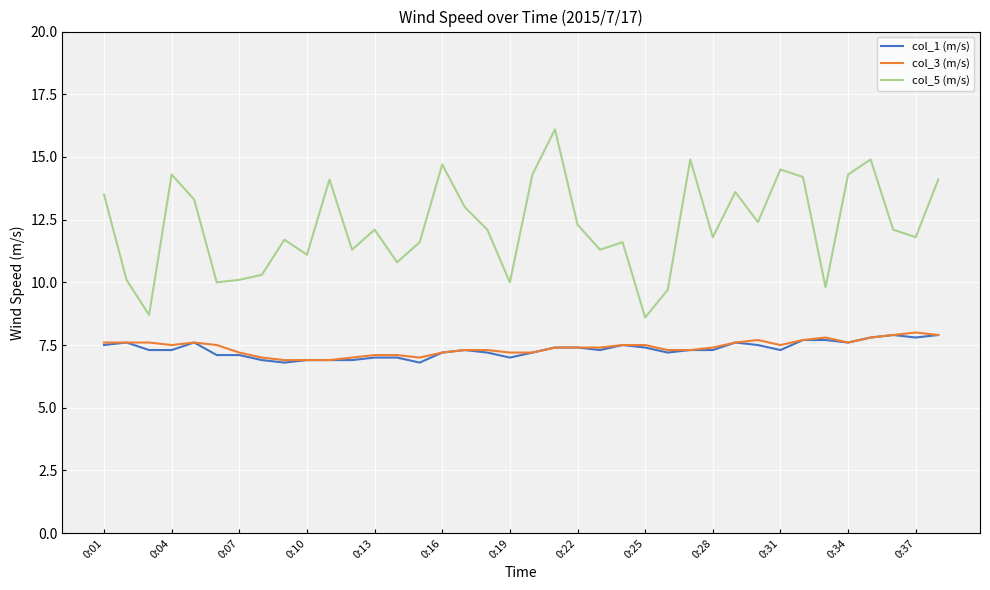

True or false: col_5 (m/s) and col_1 (m/s) intersect in this chart.

False